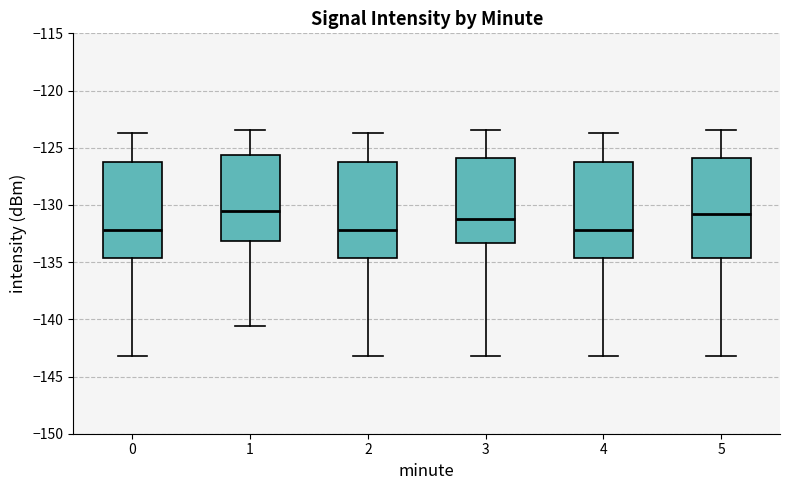

Where does the median line of the box at x = 1 sit on the y-axis? The values are not printed on the chart, so give them approximately, as read against the axis.

-130.5